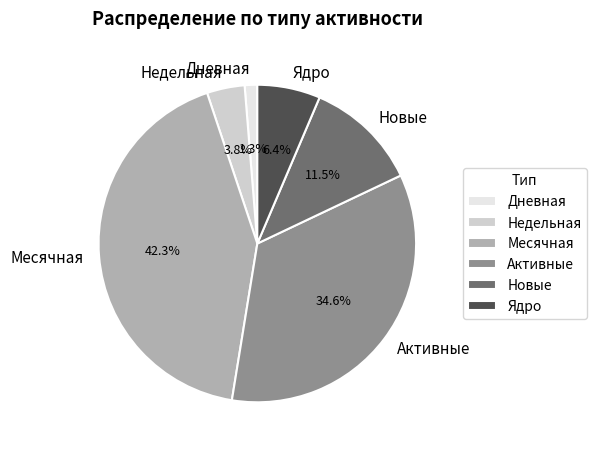

What is the largest slice in the pie chart?

Месячная